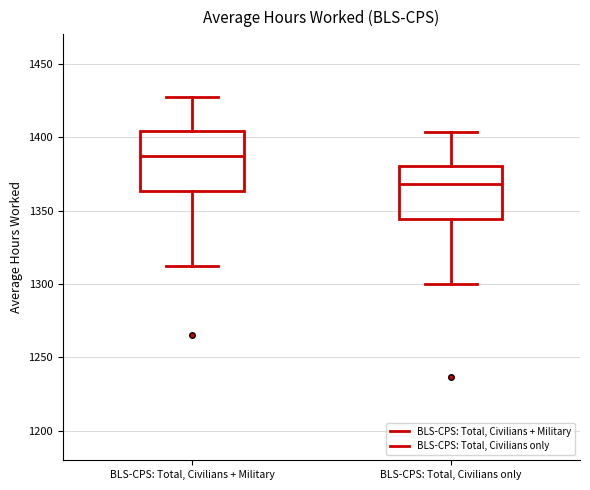

Which box's median line is the highest?

BLS-CPS: Total, Civilians + Military